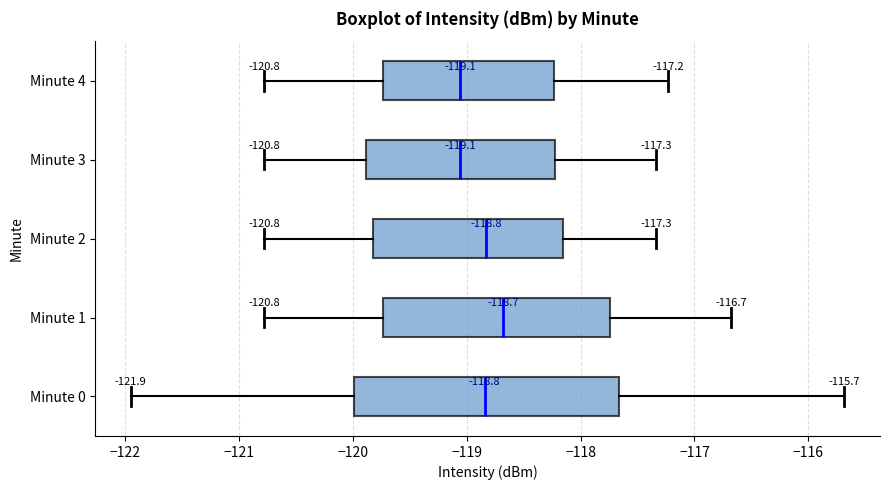

Which box is the widest, from its left edge to its right edge?

Minute 0